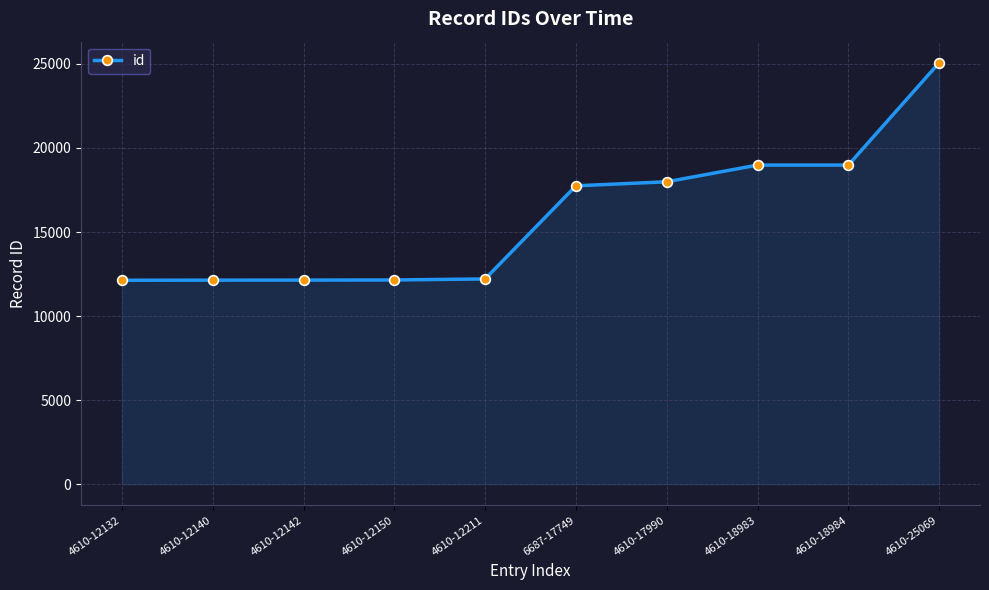

What is the label of the 9th point from the right?

4610-12140